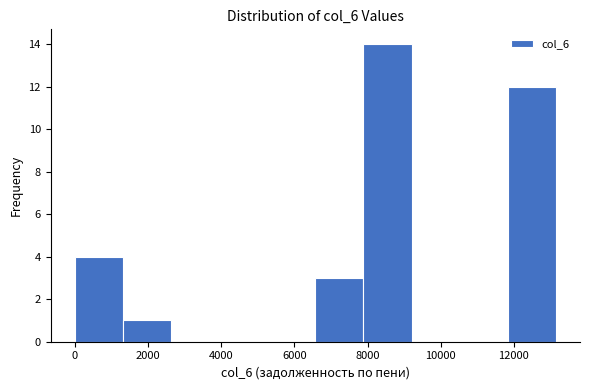

Which range on the x-axis has the tallest bar?

7800 to 9200